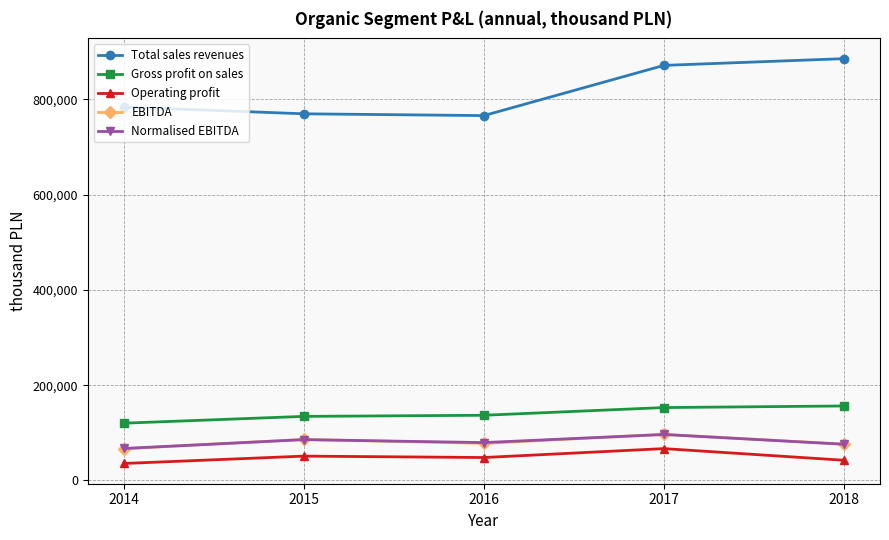

Which series has the largest range (max minus min)?

Total sales revenues